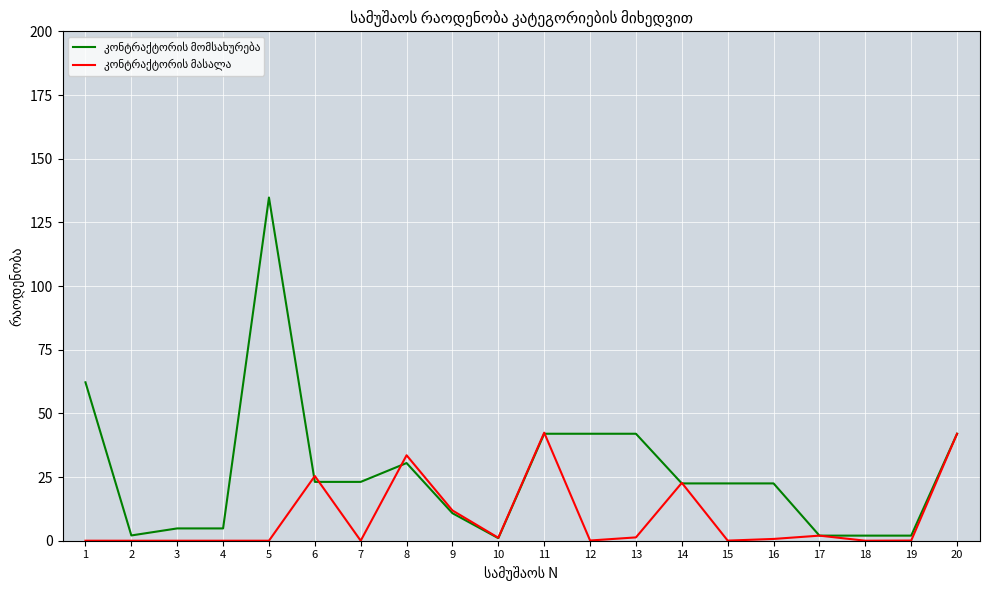

What is the greatest value displayed?

134.7